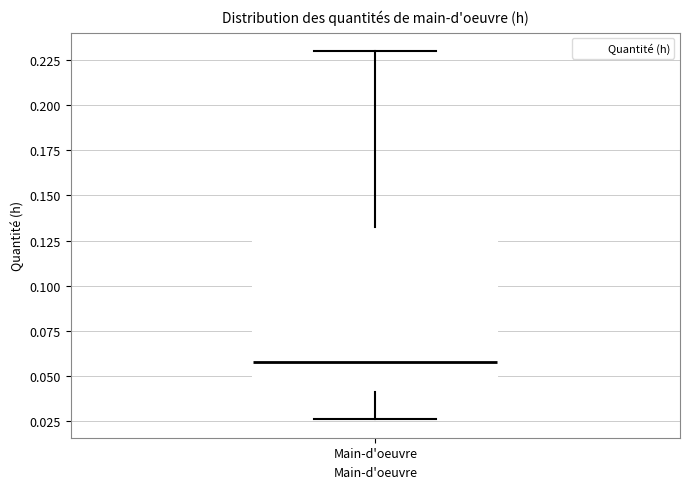

Transcribe this box plot: give where the median line is, the range the box spans, and where the two whiskers end, as read against the y-axis. The values are not printed on the chart, so give them approximately, as read against the axis.

median 0.060, box 0.040 to 0.135, whiskers 0.025 to 0.230